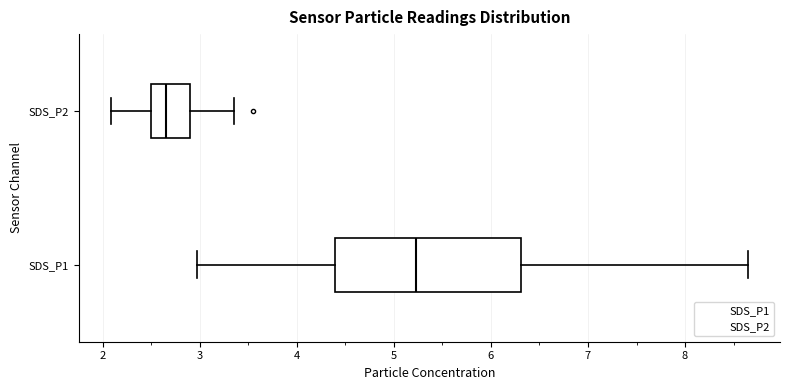

Where does the median line of the box for SDS_P1 sit on the x-axis? The values are not printed on the chart, so give them approximately, as read against the axis.

5.2